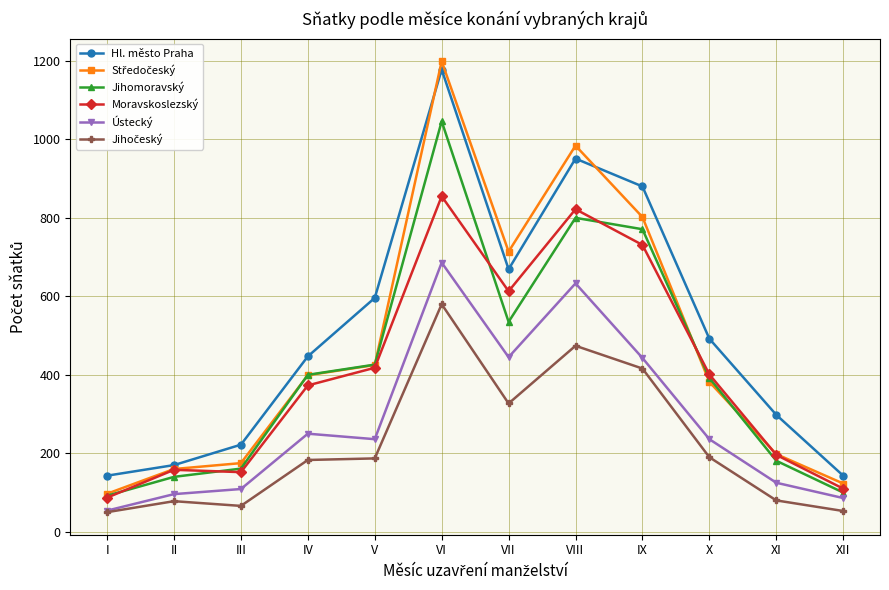

What is the sum of all Jihomoravský values?

5044